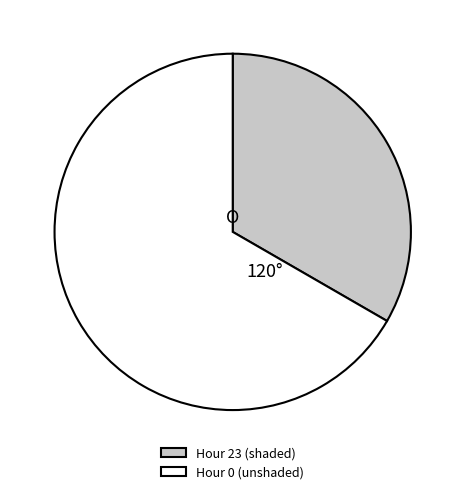

Rank the categories by value from lowest to highest.

Hour 23 (shaded), Hour 0 (unshaded)